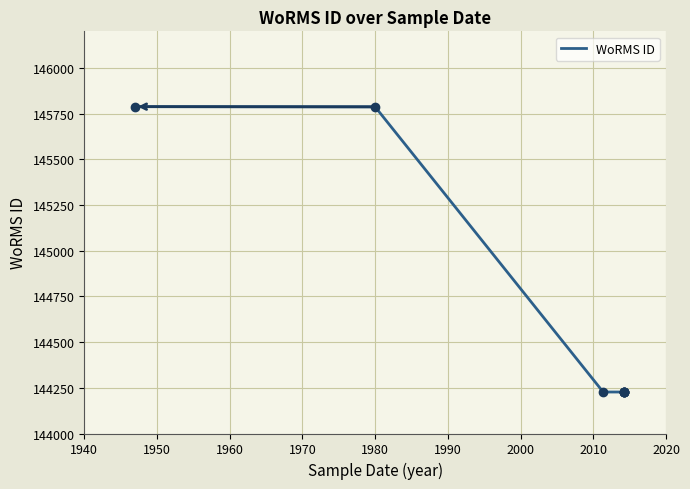

The chart shows a value of 78984 at 1940. True or false?

False